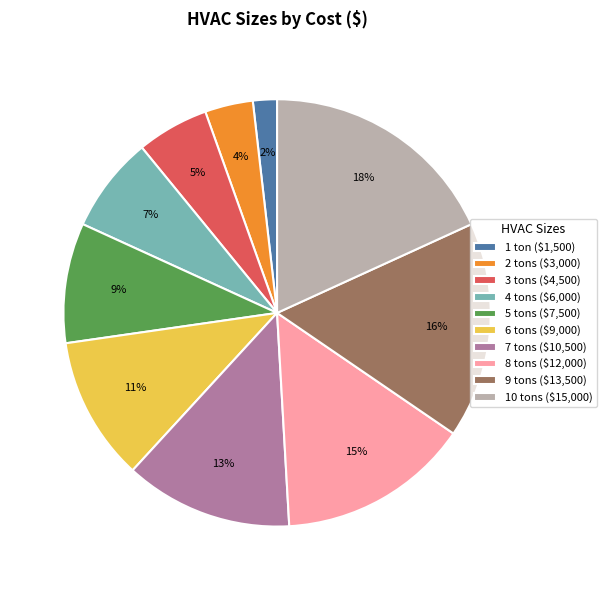

Does 10 tons represent more than half of the total?

No